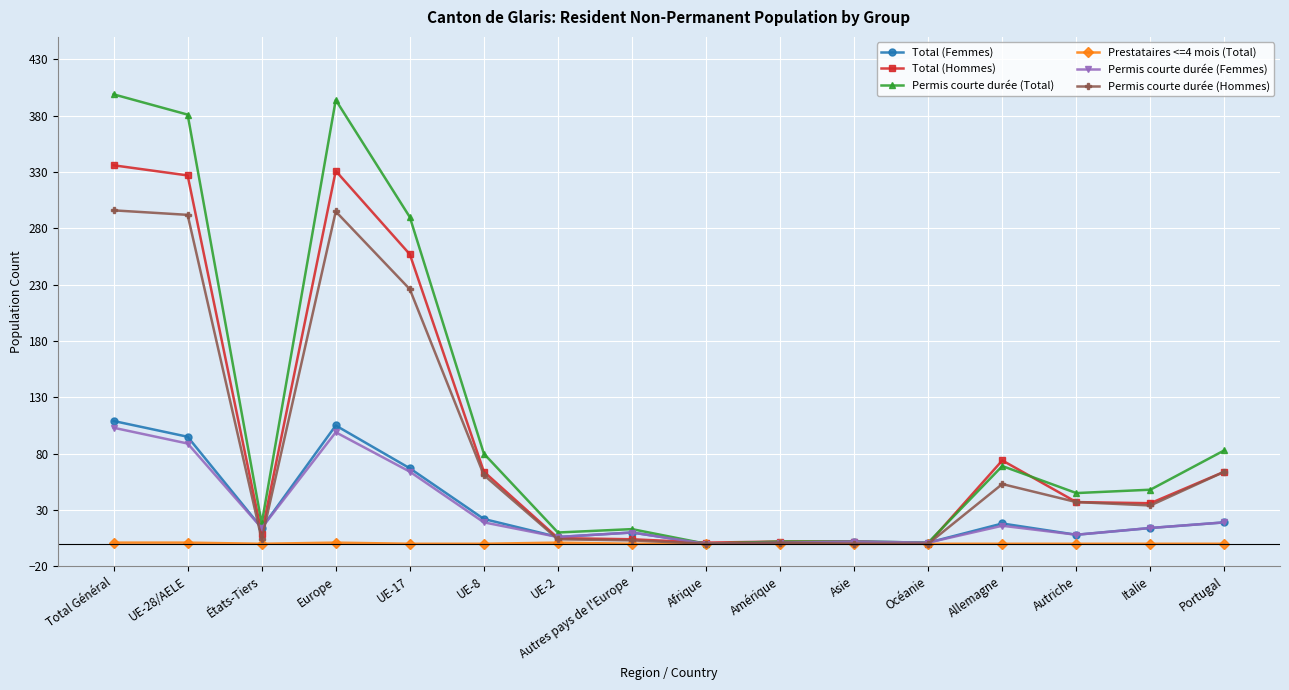

True or false: Permis courte durée (Hommes) has a value of 295 at Europe.

True